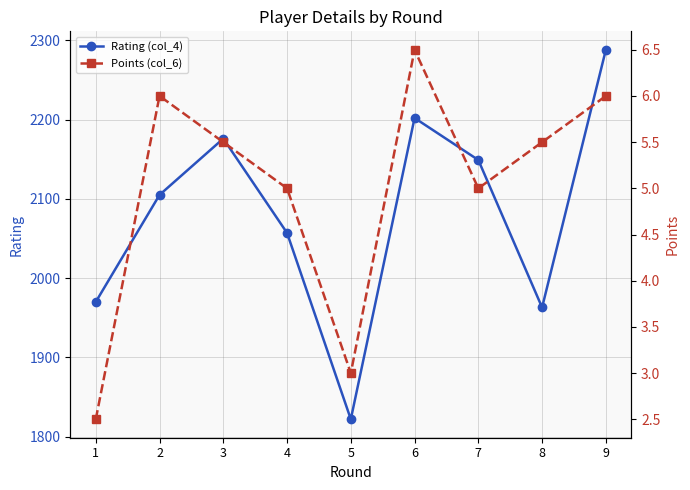

What is the difference between the maximum and second lowest values in the Points (col_6) series?

3.5